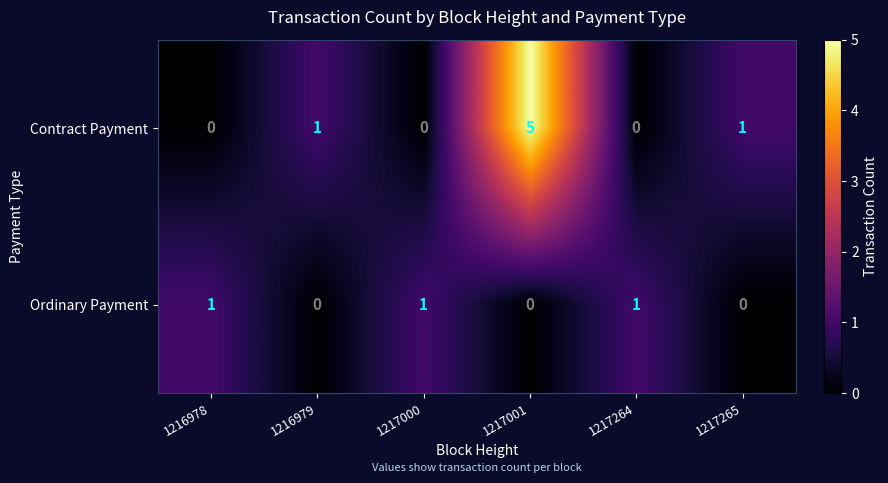

How many Contract Payment values are between 0 and 1?

5